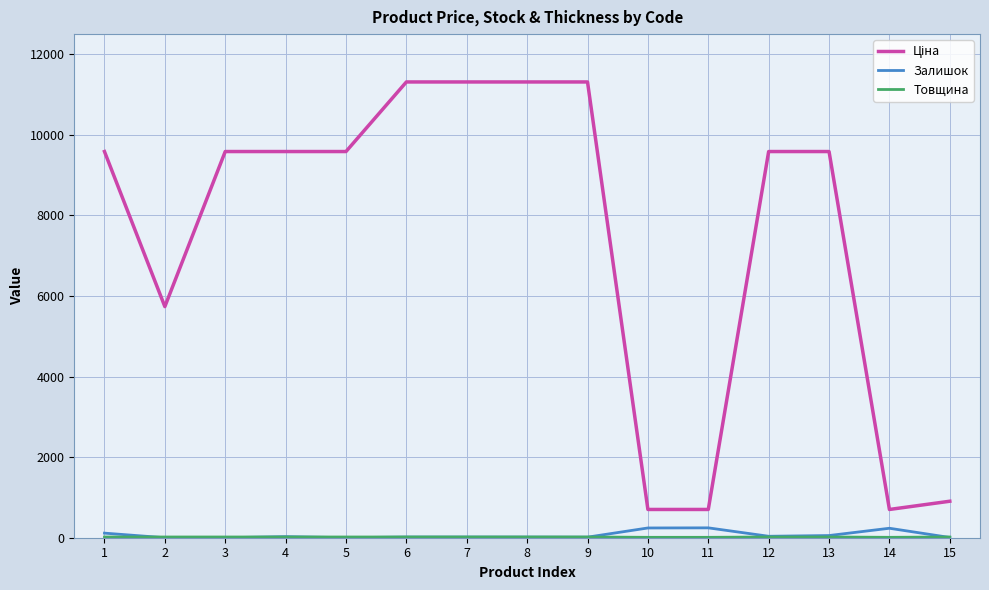

Reading right to left, list all the values displayed in this chart.

Ціна: 15=905.9	14=701.4	13=9585.4	12=9585.4	11=701.4	10=701.4	9=11312.5	8=11312.5	7=11312.5	6=11312.5	5=9585.4	4=9585.4	3=9585.4	2=5736.9	1=9585.4
Залишок: 15=6.0	14=235.0	13=54.0	12=36.0	11=245.0	10=242.0	9=14.0	8=16.0	7=17.0	6=17.0	5=1.0	4=27.0	3=0.0	2=0.0	1=114.0
Товщина: 15=18.0	14=10.0	13=18.0	12=18.0	11=10.0	10=10.0	9=18.0	8=18.0	7=18.0	6=18.0	5=18.0	4=18.0	3=18.0	2=18.0	1=18.0